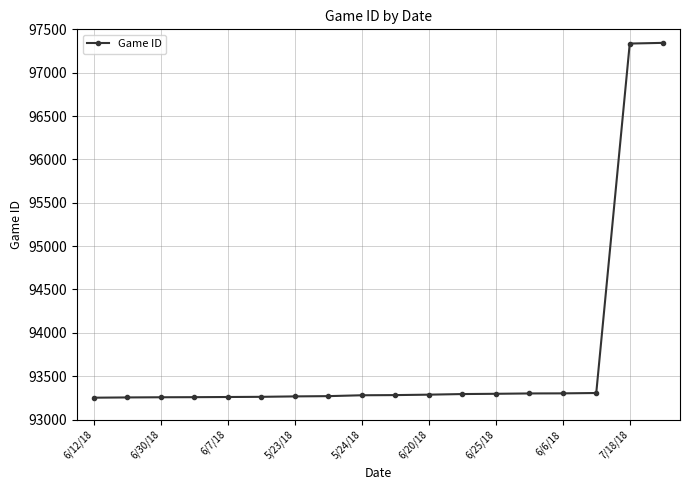

What is the greatest value displayed?

97344